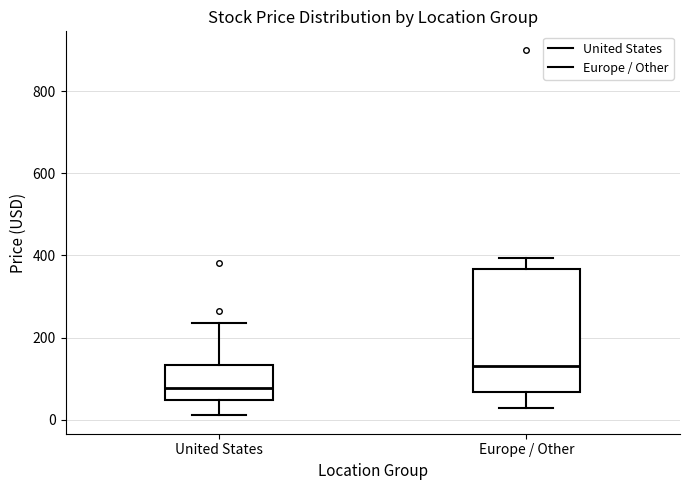

Which box has the lowest median line?

United States